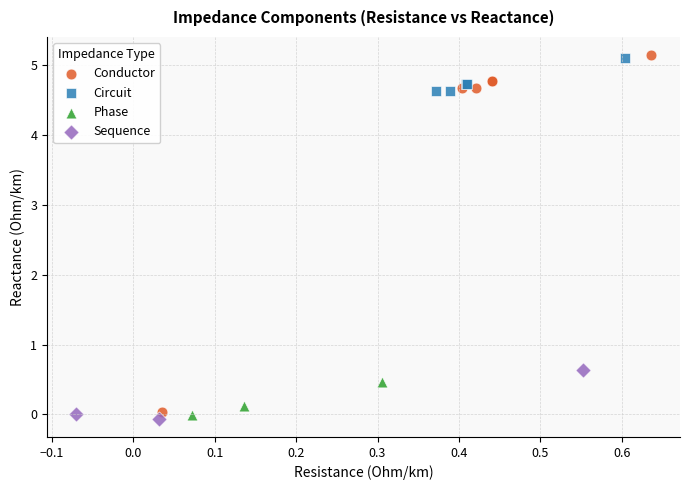

Which series has the largest Y range (max minus min)?

Conductor